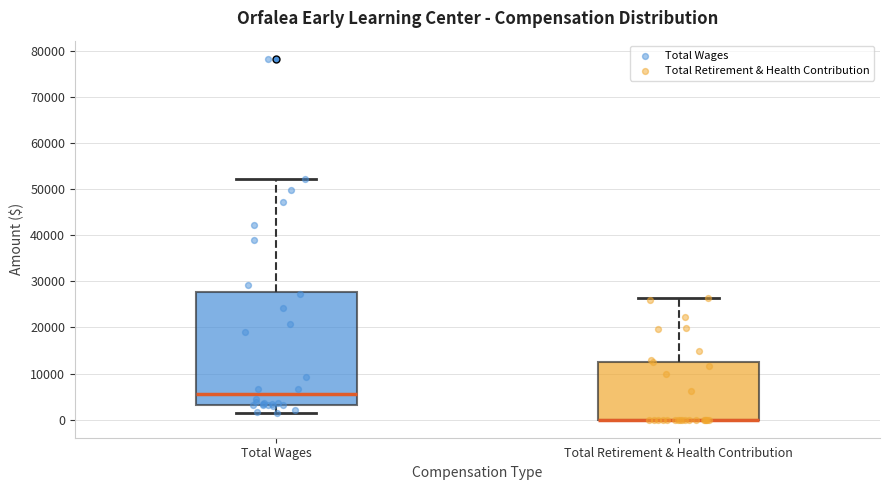

Reading left to right, transcribe this box plot: for each box, give where its median line is, the range the box spans, and where its two whiskers end, as read against the y-axis. The values are not printed on the chart, so give them approximately, as read against the axis.

Total Wages: median 6000, box 3000 to 28000, whiskers 1000 to 52000
Total Retirement & Health Contribution: median 0 (drawn on the box's lower edge), box 0 to 13000, whiskers 0 to 26000